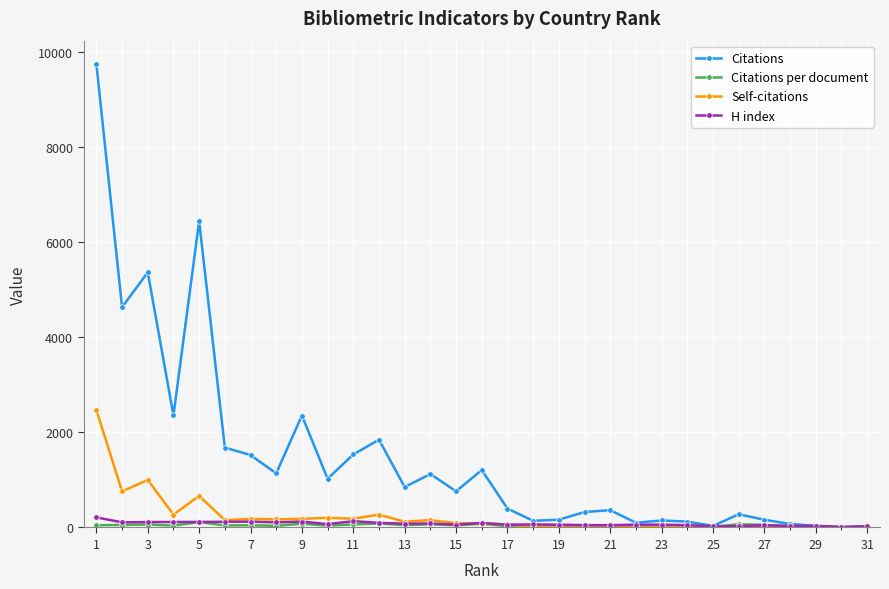

Rank the series by their maximum value, from lowest to highest.

Citations per document, H index, Self-citations, Citations